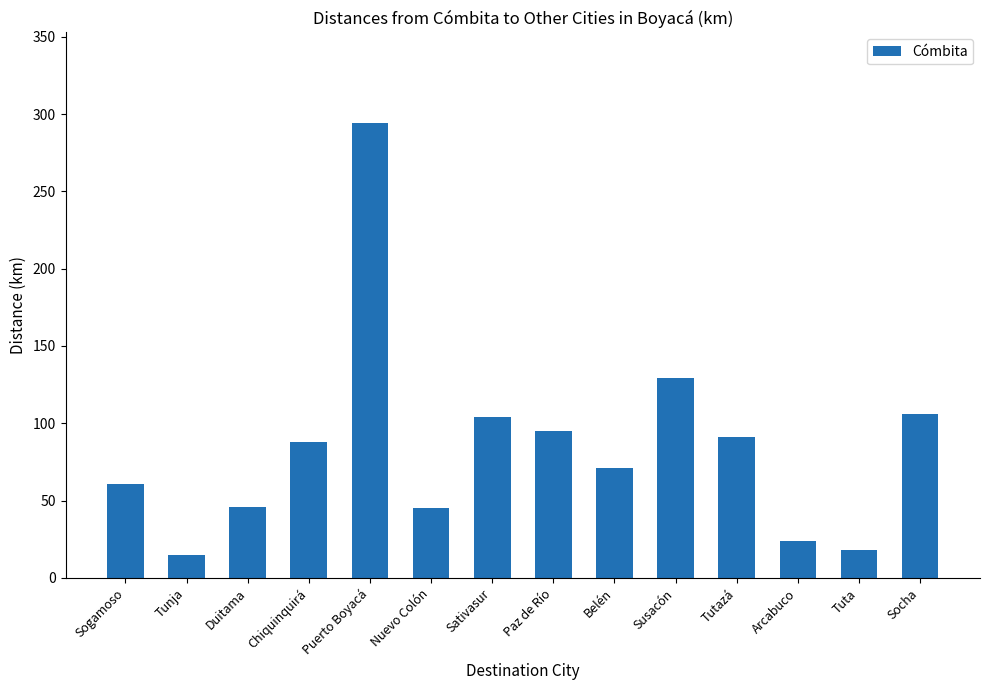

How many bars are there in total?

14